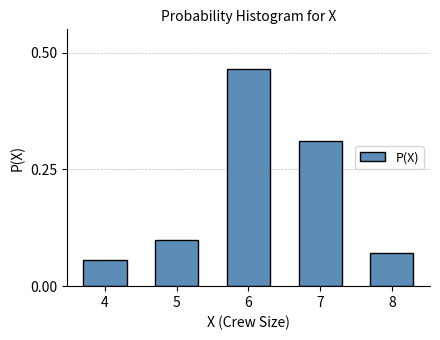

Is it true that the value at 4 is 0.1?

True